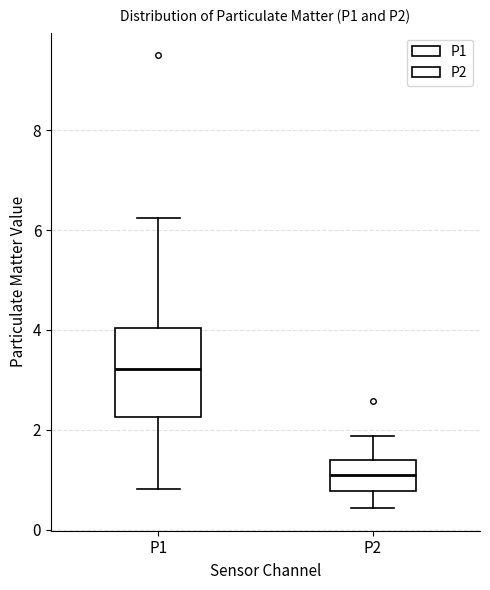

Reading left to right, transcribe this box plot: for each box, give where its median line is, the range the box spans, and where its two whiskers end, as read against the y-axis. The values are not printed on the chart, so give them approximately, as read against the axis.

P1: median 3.2, box 2.2 to 4.0, whiskers 0.8 to 6.2
P2: median 1.2, box 0.8 to 1.4, whiskers 0.4 to 1.8